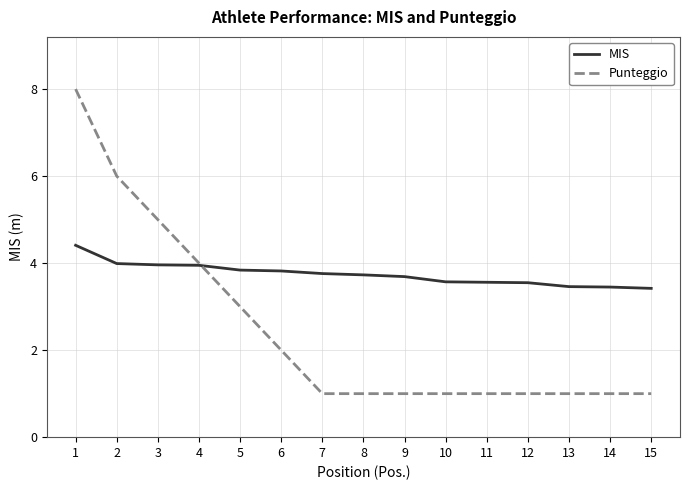

Which series has the widest spread of values?

Punteggio